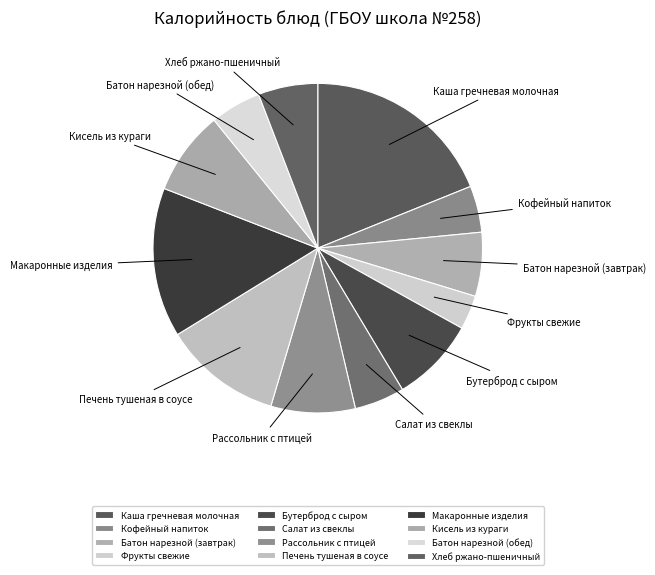

How many slices are in this pie chart?

12